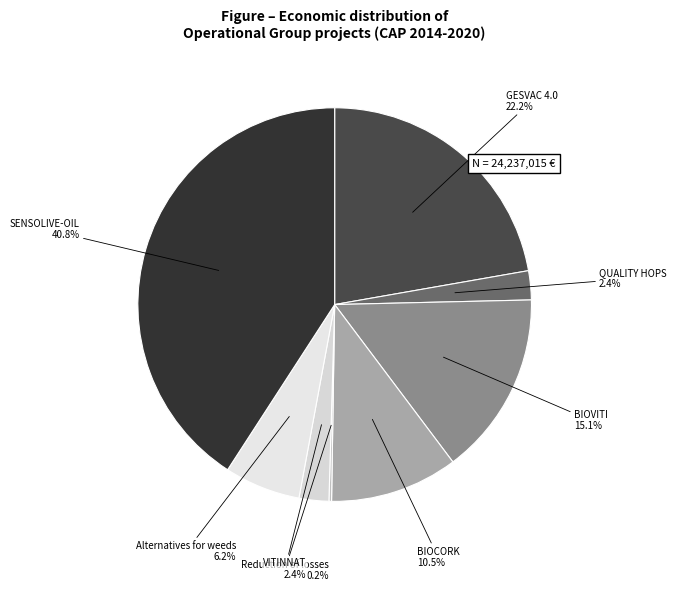

Which category has the biggest portion of the pie?

SENSOLIVE-OIL